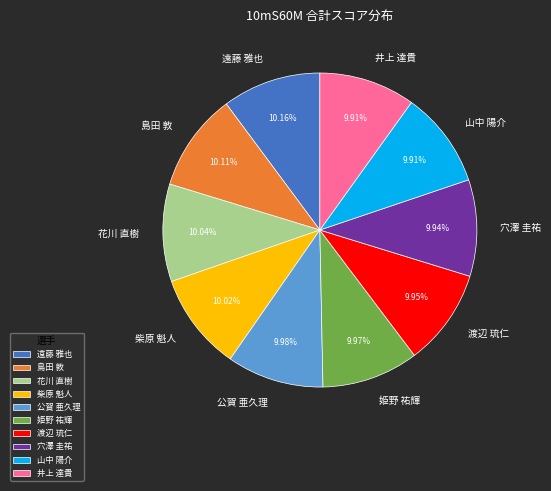

What is the total percentage of 山中 陽介 and 遠藤 雅也?

20.1%